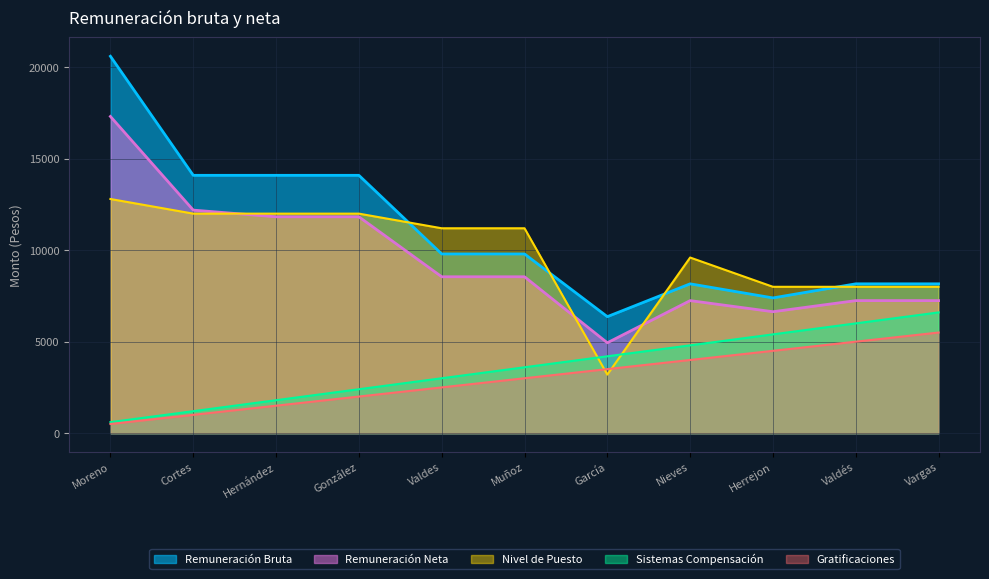

True or false: Sistemas Compensación and Remuneración Bruta intersect in this chart.

False